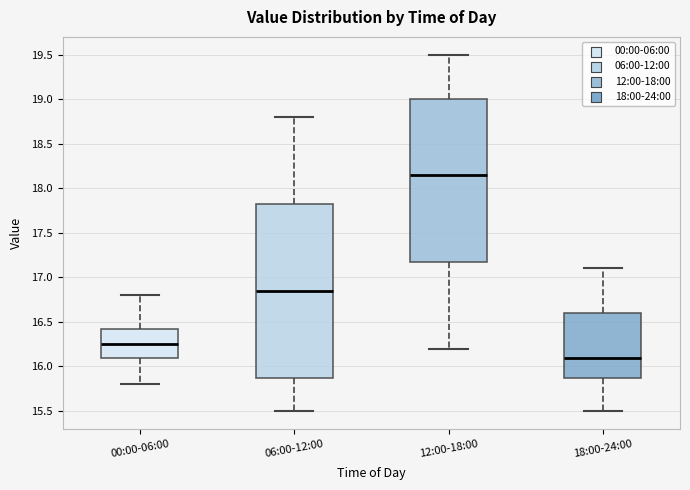

Where is the lower edge of the box for 18:00-24:00 on the y-axis? The values are not printed on the chart, so give them approximately, as read against the axis.

15.90